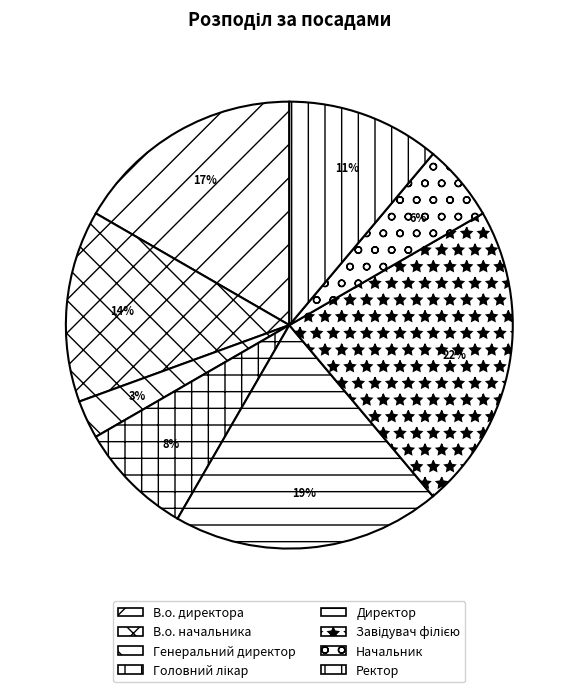

To the nearest percent, what percentage of the pie is В.о. начальника?

14%